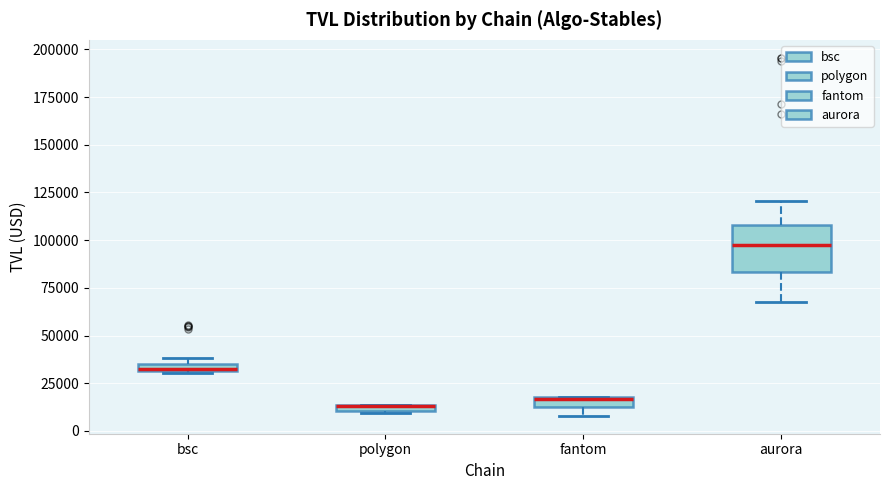

Where is the upper edge of the box for bsc on the y-axis? The values are not printed on the chart, so give them approximately, as read against the axis.

35000